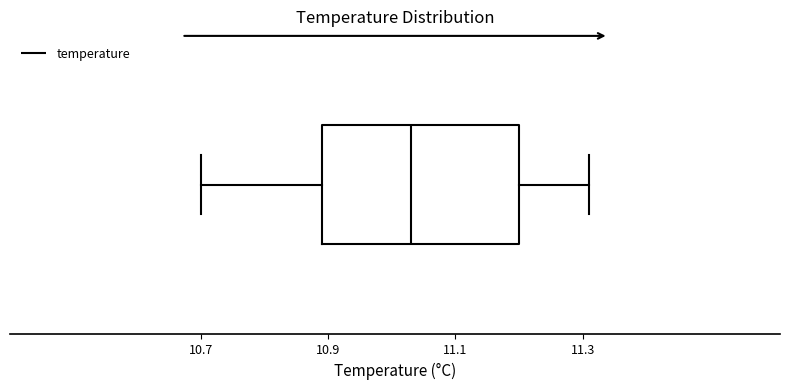

Where does the median line of the box sit on the x-axis? The values are not printed on the chart, so give them approximately, as read against the axis.

11.04